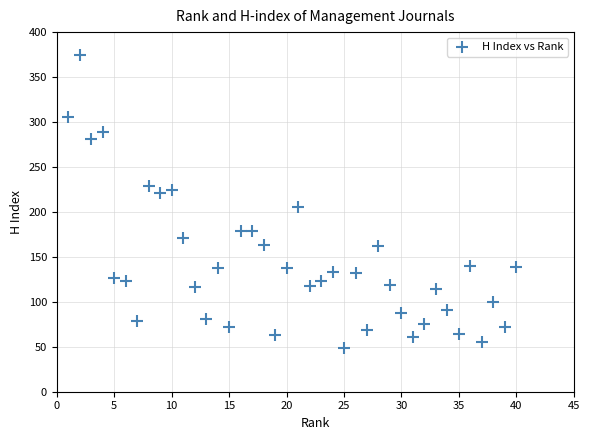

What is the range of Y values (max minus min)?

326